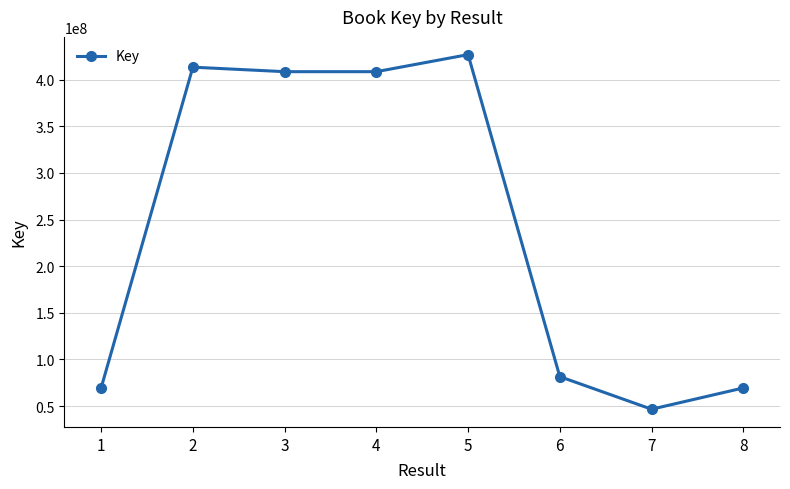

How many interior local peaks (higher than both neighbors) does the data have?

2